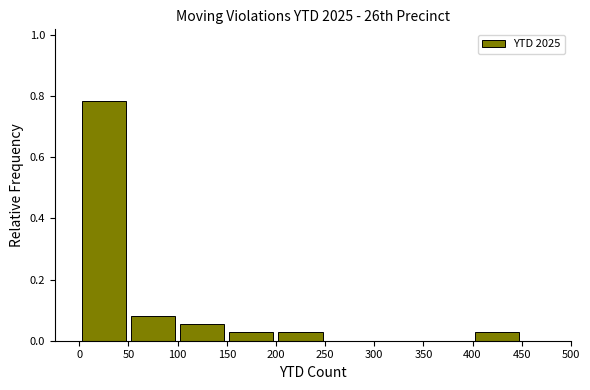

Which range on the x-axis has the tallest bar?

0 to 50